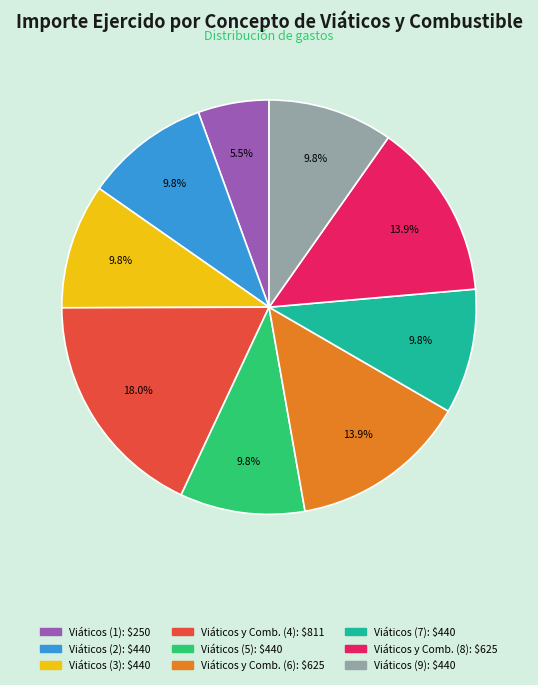

Does any single category account for the majority?

No